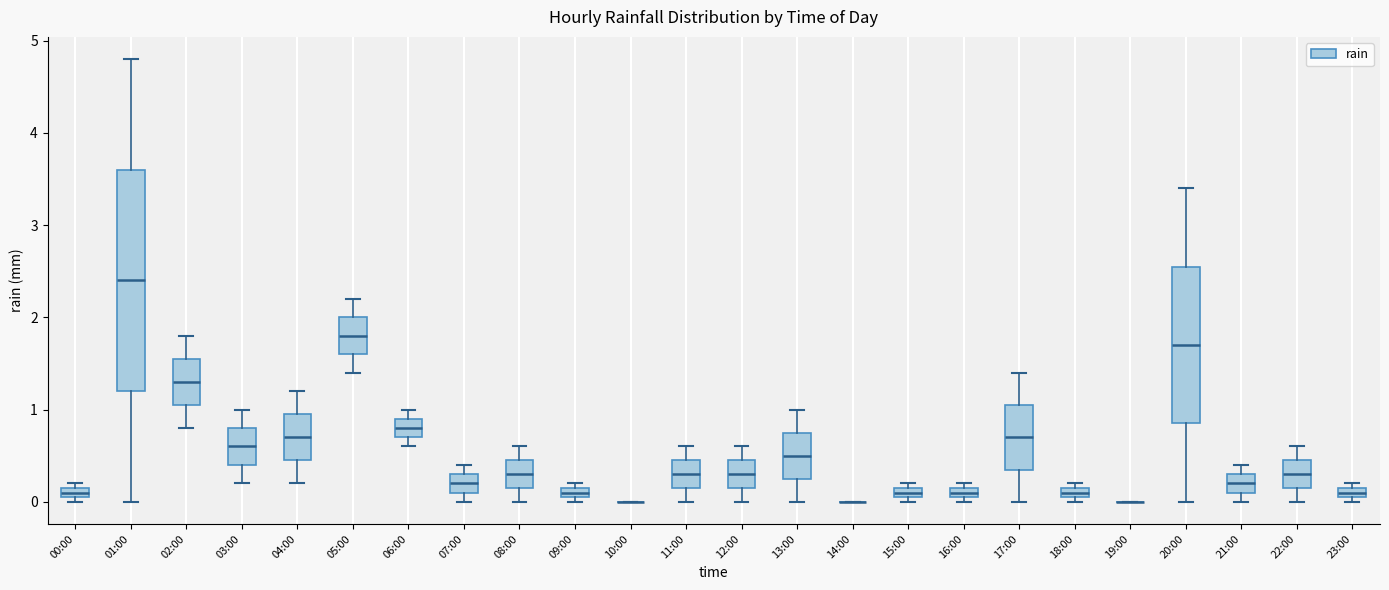

Comparing the boxes themselves (not the whiskers), which one is the tallest?

01:00